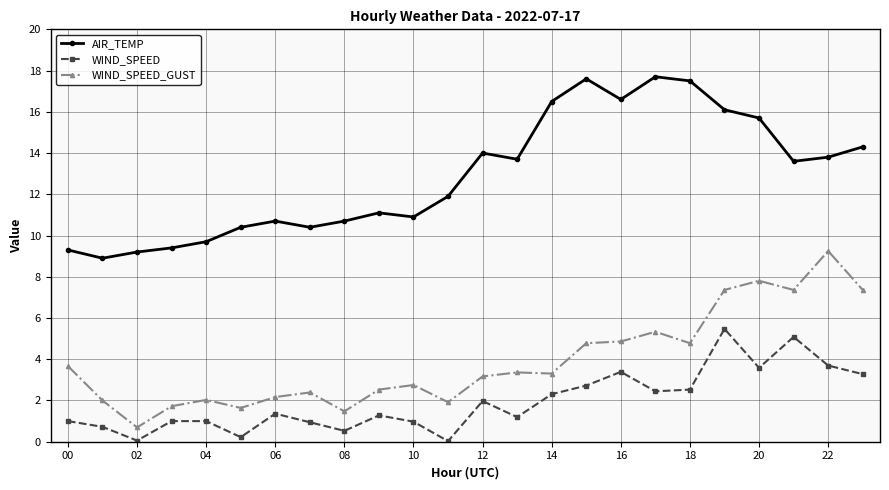

True or false: WIND_SPEED and WIND_SPEED_GUST intersect in this chart.

False